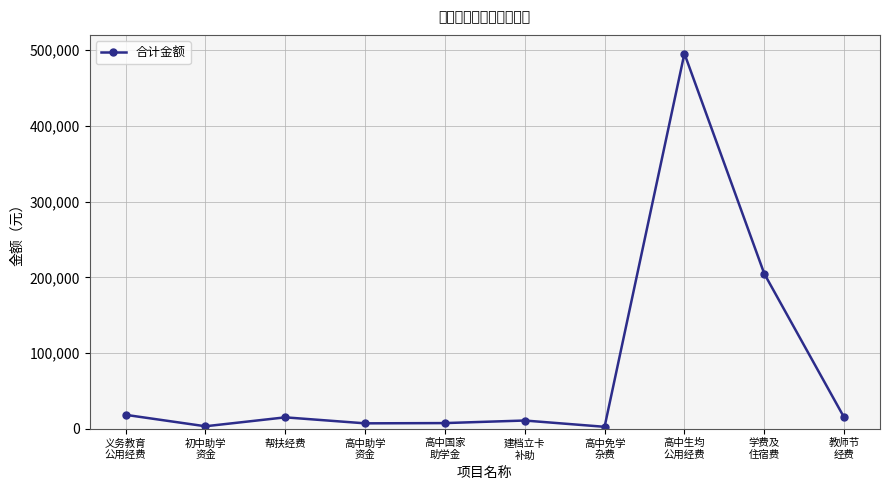

At which label does the data first exceed 15000?

义务教育
公用经费